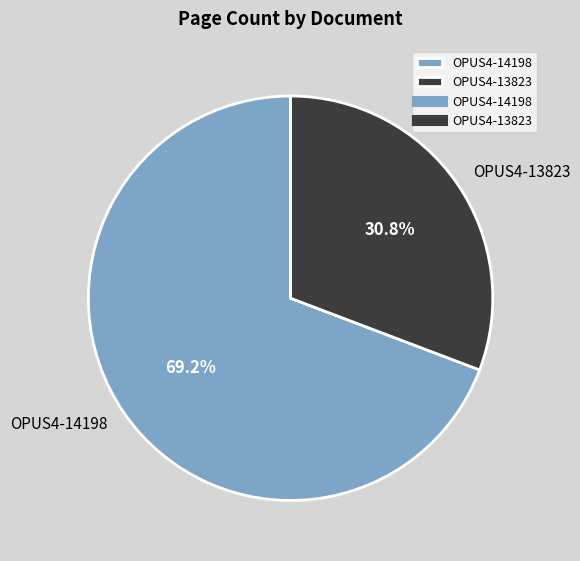

Rank the categories by value from lowest to highest.

OPUS4-13823, OPUS4-14198